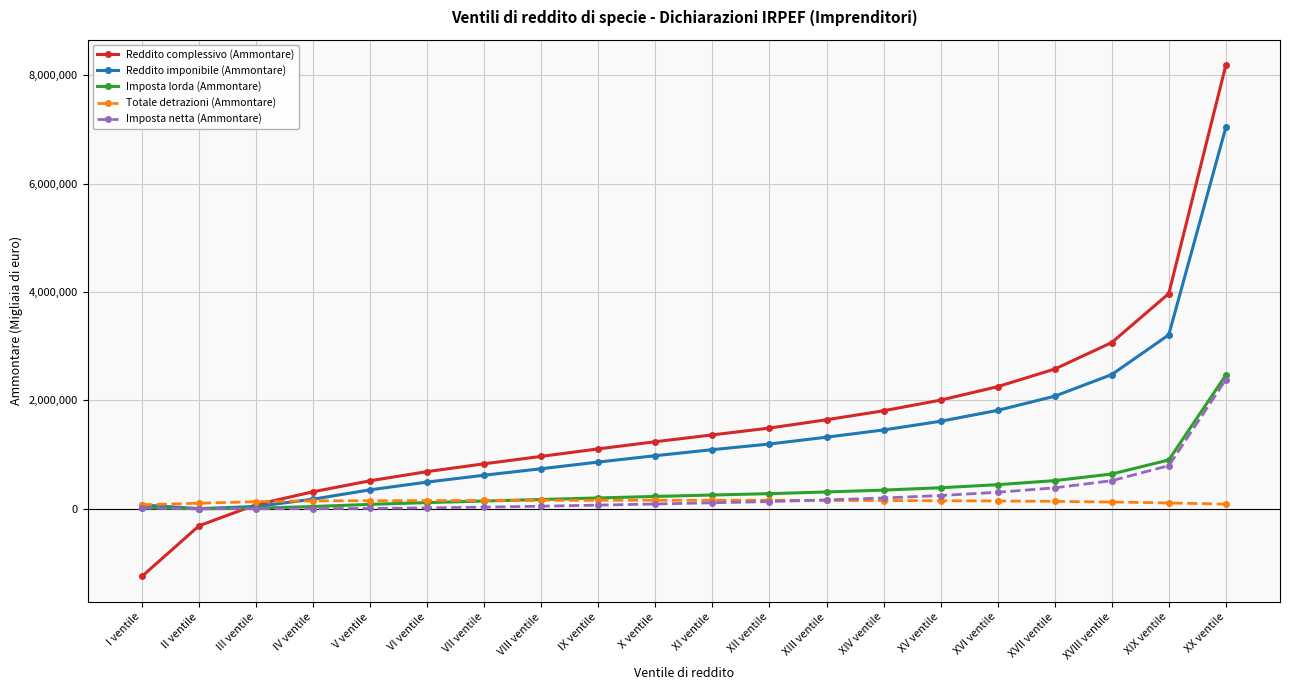

What is the label of the 3rd point from the left?

III ventile